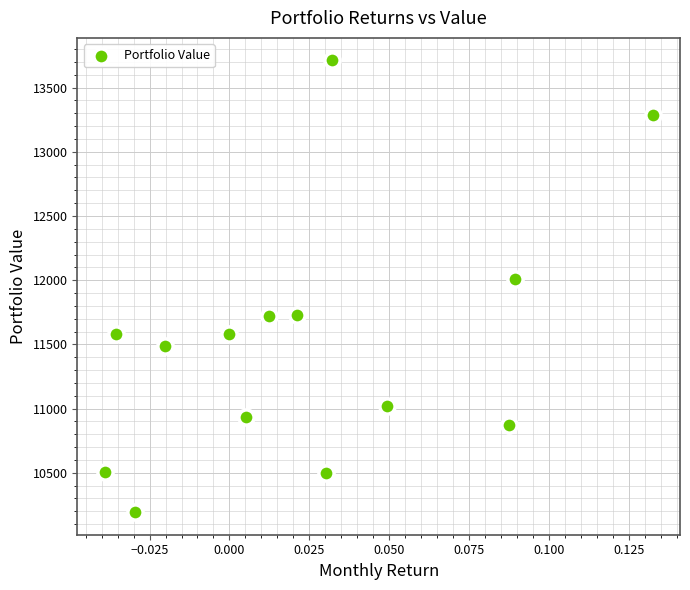

What Y value in the scatter plot is closest to 11952?

12007.7